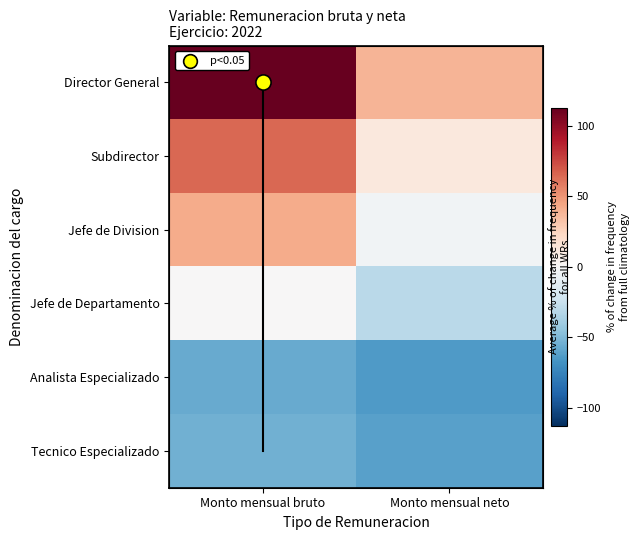

The value of Director General at Monto mensual bruto is 164.5. True or false?

False